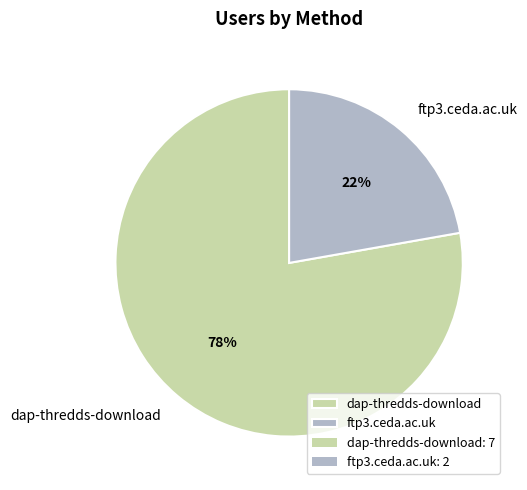

Between dap-thredds-download and ftp3.ceda.ac.uk, which is larger?

dap-thredds-download